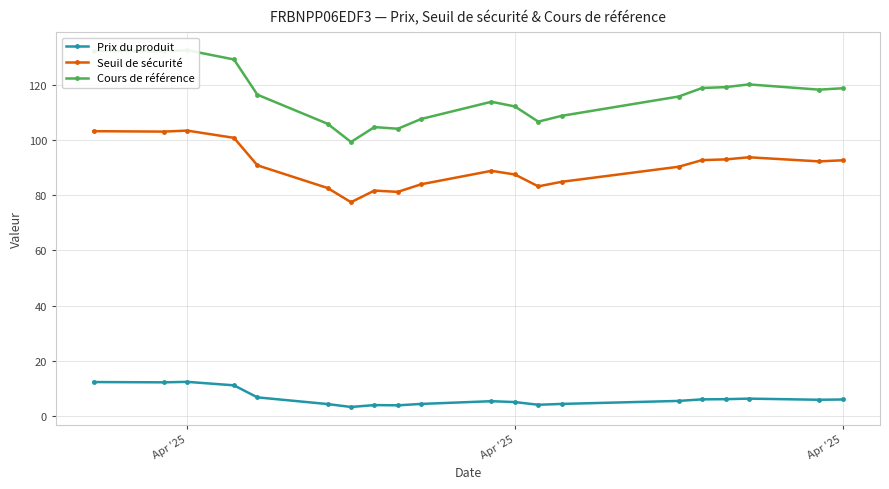

The value of Prix du produit at 4 is 10.3. True or false?

False